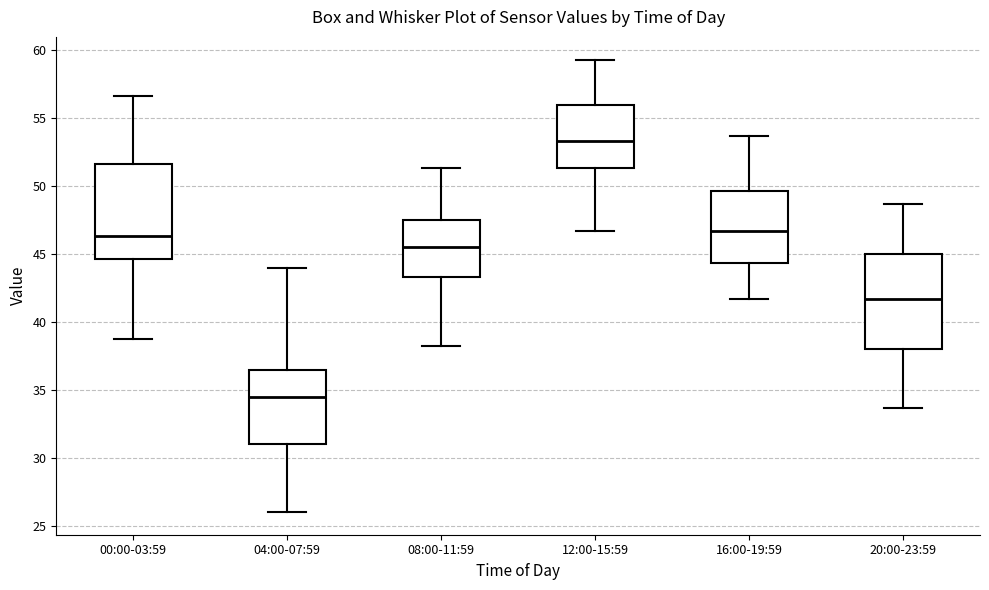

Reading left to right, read every box against the y-axis: the position of its median line, the range the box covers, and the ends of its whiskers. The values are not printed on the chart, so give them approximately, as read against the axis.

00:00-03:59: median 46.5, box 44.5 to 51.5, whiskers 39.0 to 56.5
04:00-07:59: median 34.5, box 31.0 to 36.5, whiskers 26.0 to 44.0
08:00-11:59: median 45.5, box 43.5 to 47.5, whiskers 38.5 to 51.5
12:00-15:59: median 53.5, box 51.5 to 56.0, whiskers 46.5 to 59.5
16:00-19:59: median 46.5, box 44.5 to 49.5, whiskers 41.5 to 53.5
20:00-23:59: median 41.5, box 38.0 to 45.0, whiskers 33.5 to 48.5